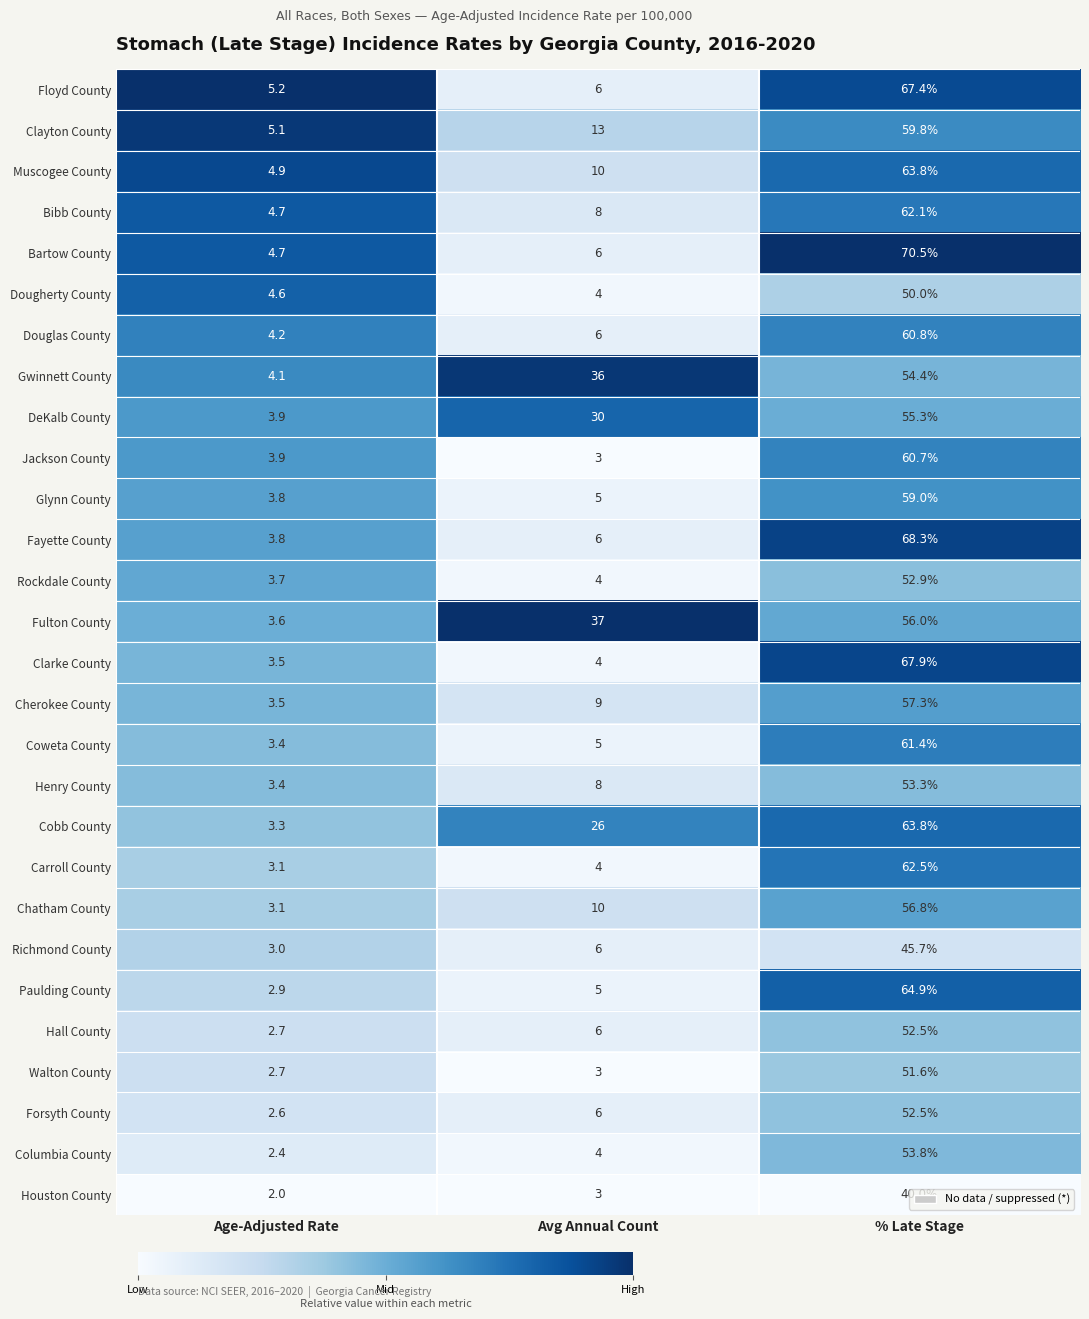

How many categories are shown in the chart?

3